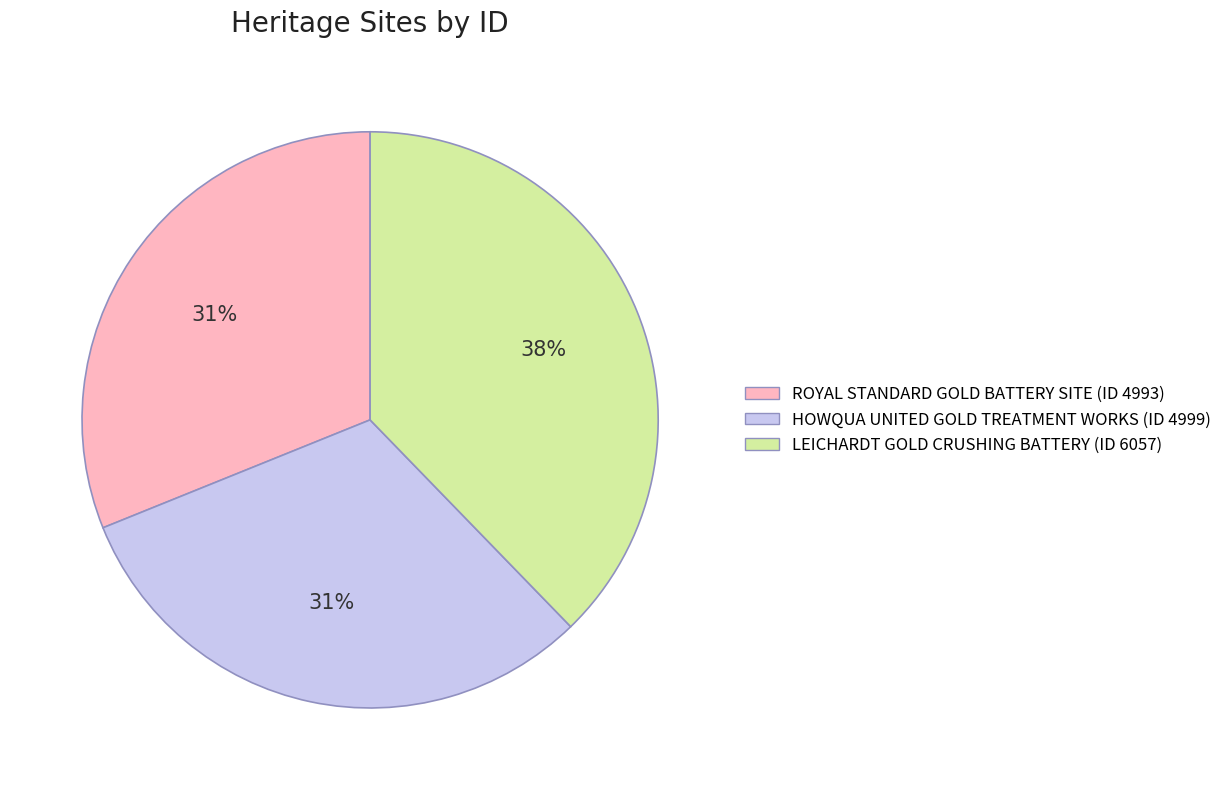

To the nearest percent, what portion does ROYAL STANDARD GOLD BATTERY SITE represent?

31%